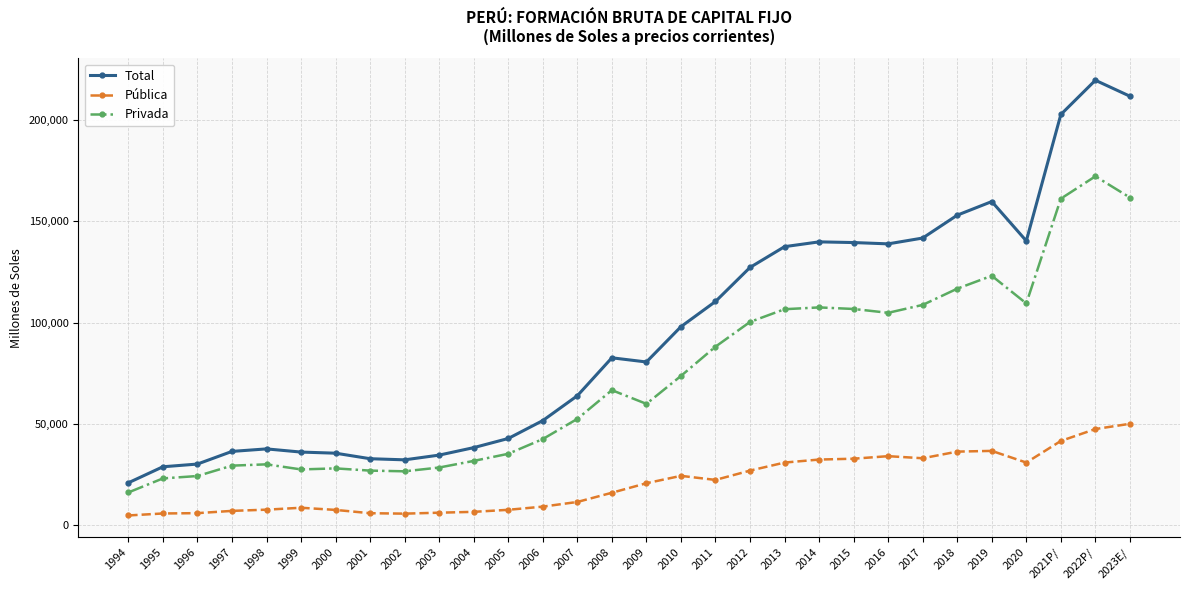

What is the difference between the maximum and minimum values in the Pública series?

45275